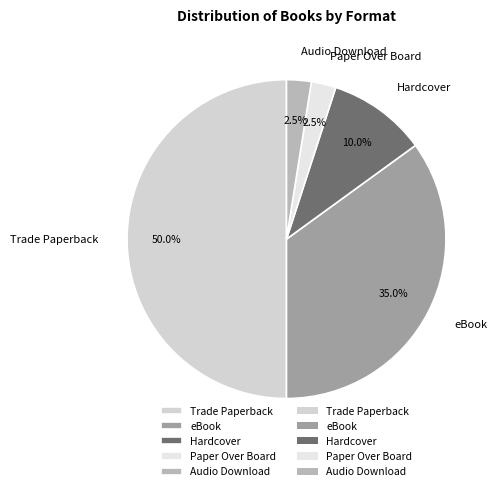

What portion of the pie excludes Trade Paperback?

50.0%